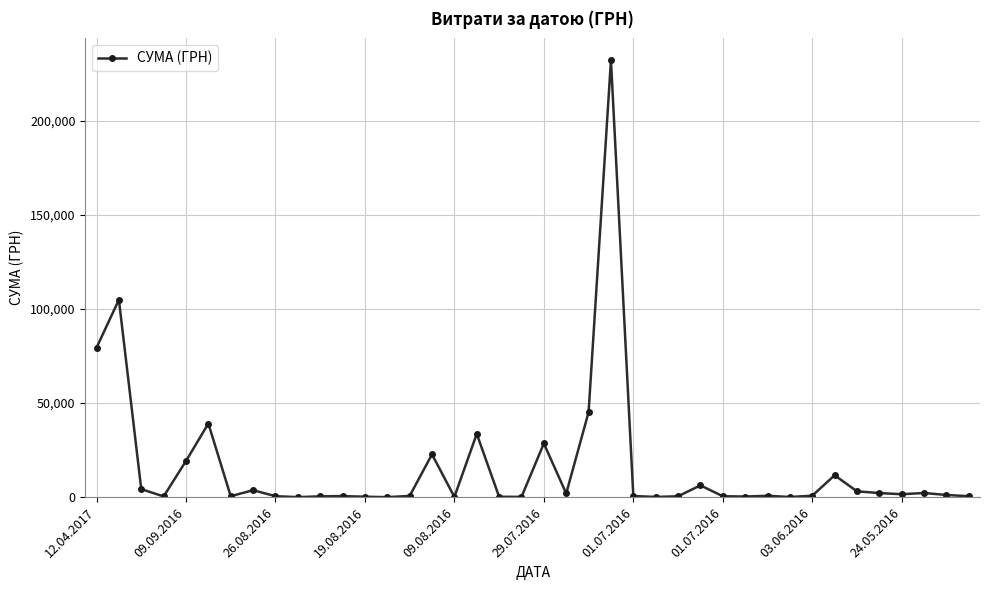

What is the maximum value shown in the chart?

232178.0